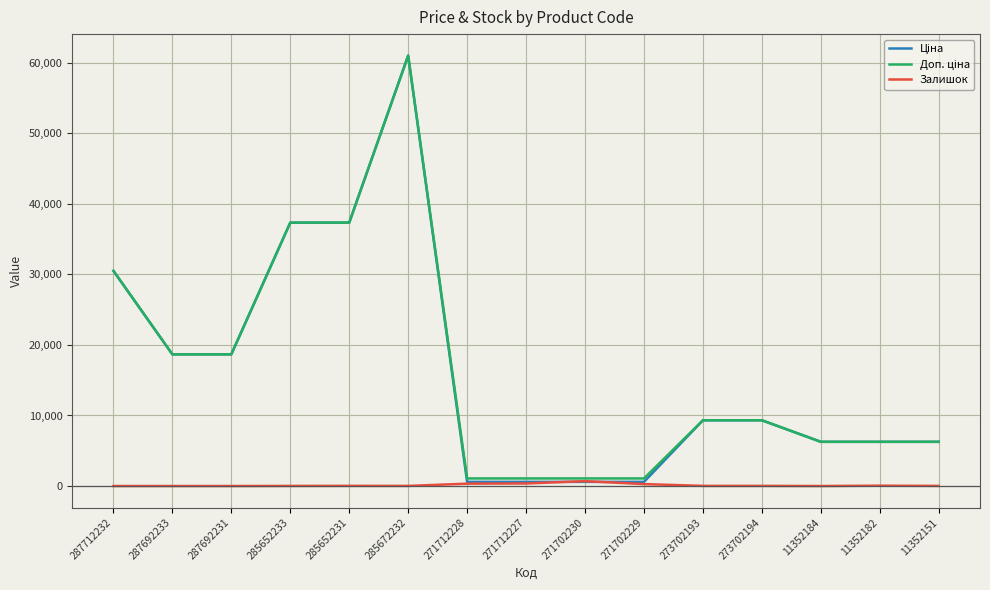

What is the difference between the highest and lowest values at 11352184?

6266.7